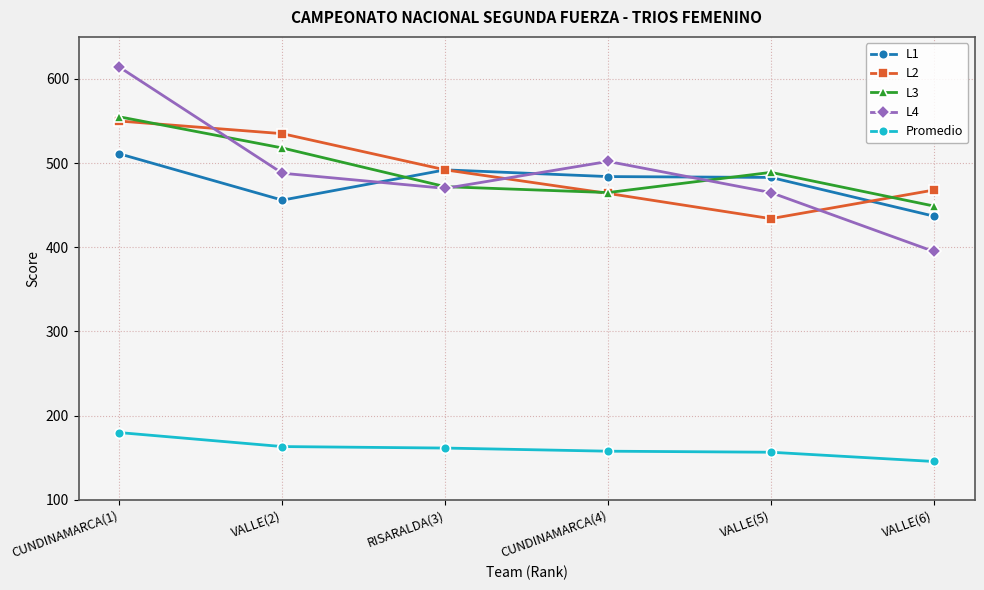

Between RISARALDA(3) and VALLE(6), which series saw the biggest shift?

L4